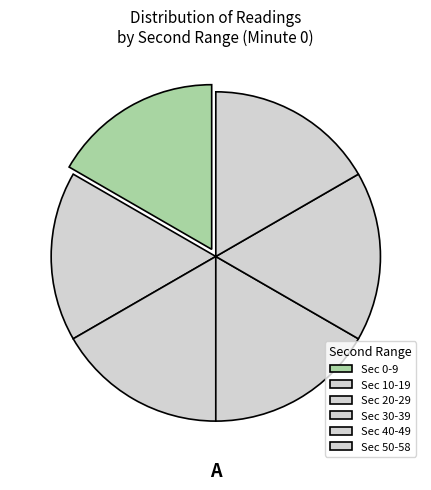

To the nearest percent, what is the average slice percentage?

17%